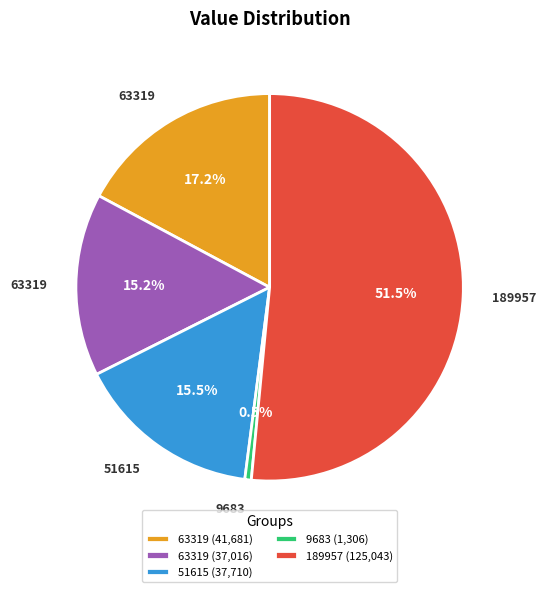

What percentage do 63319 (41,681) and 51615 (37,710) together represent?

32.7%